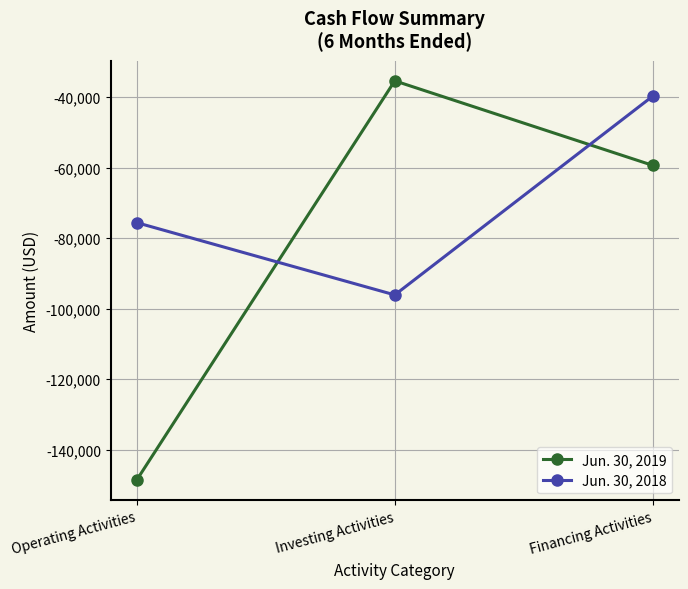

How many data points in Jun. 30, 2018 are less than -75572?

1